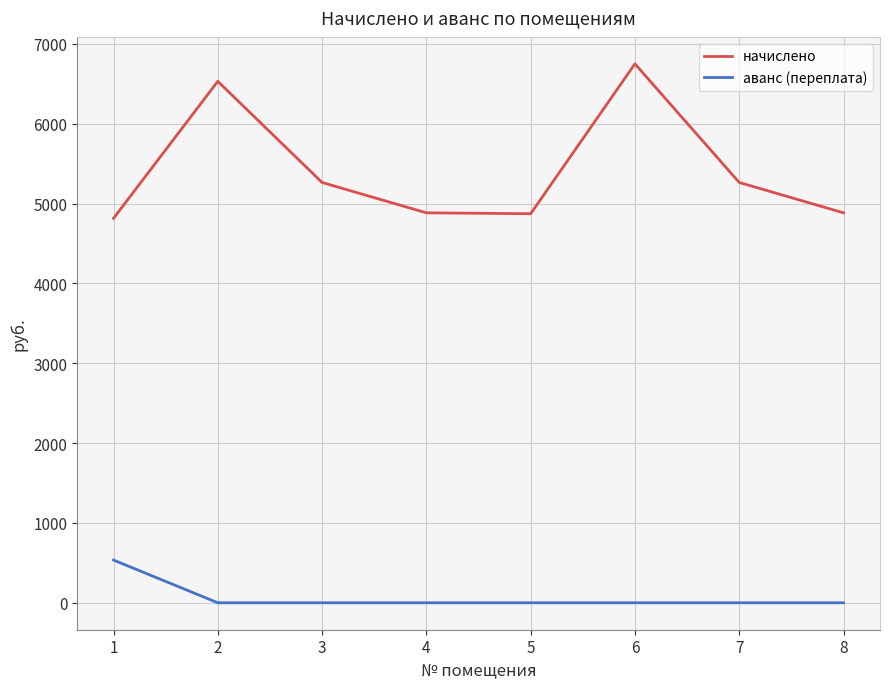

What is the maximum value shown in the chart?

6750.7